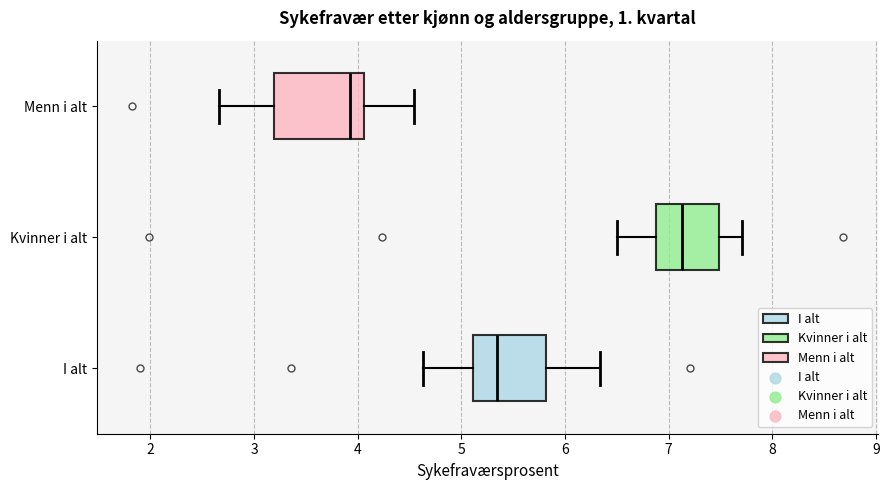

Which box's median line is the furthest to the right?

Kvinner i alt